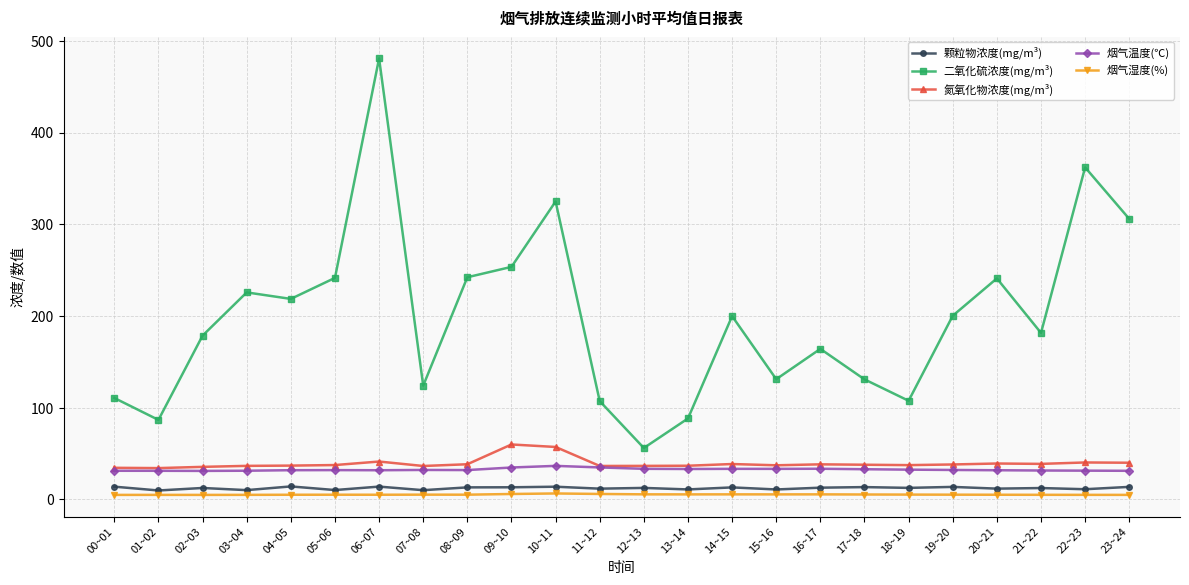

At how many categories does at least one series exceed 76?

23